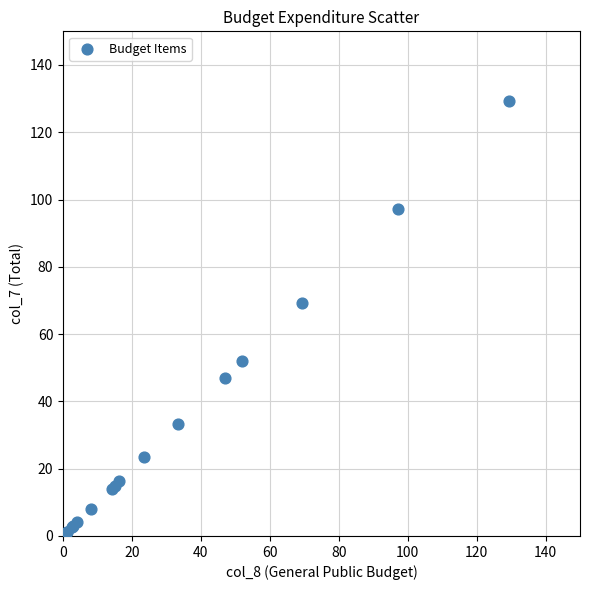

What Y value in the scatter plot is closest to 64?

69.2